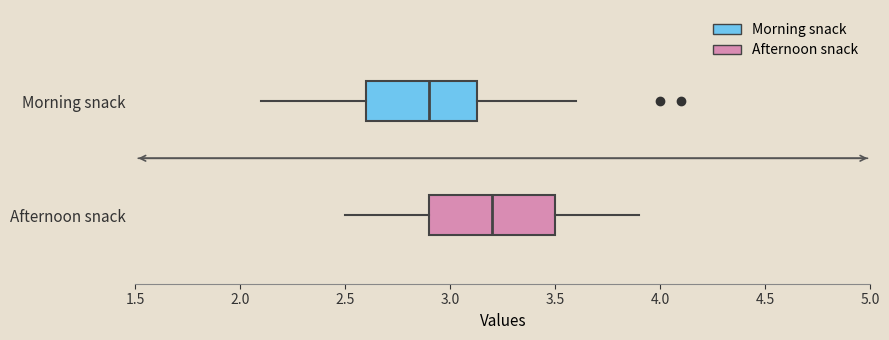

Which box has the furthest to the left median line?

Morning snack